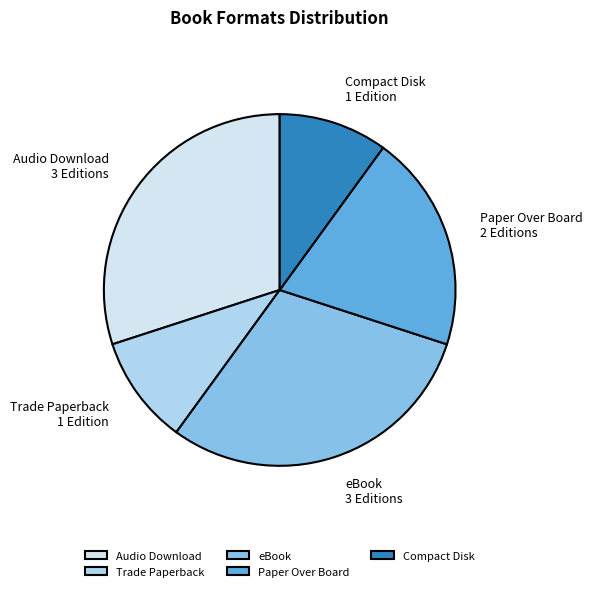

Is it true that Paper Over Board is 33% of the pie?

False